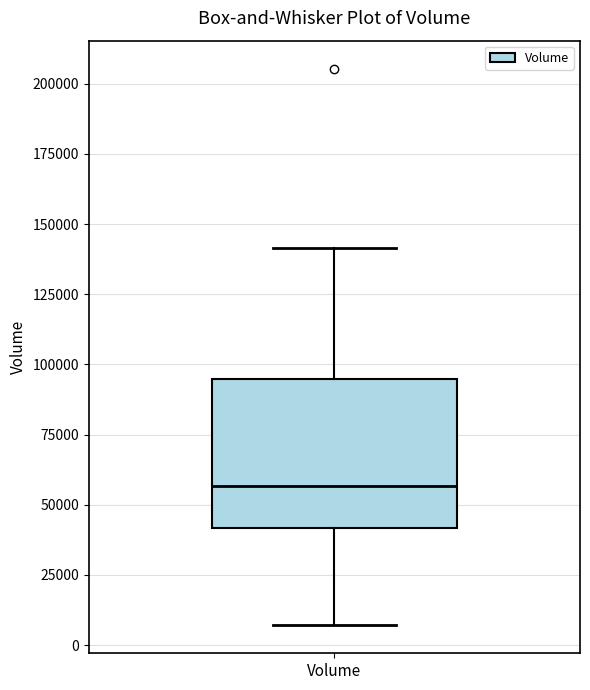

Where does the median line of the box for Volume sit on the y-axis? The values are not printed on the chart, so give them approximately, as read against the axis.

55000